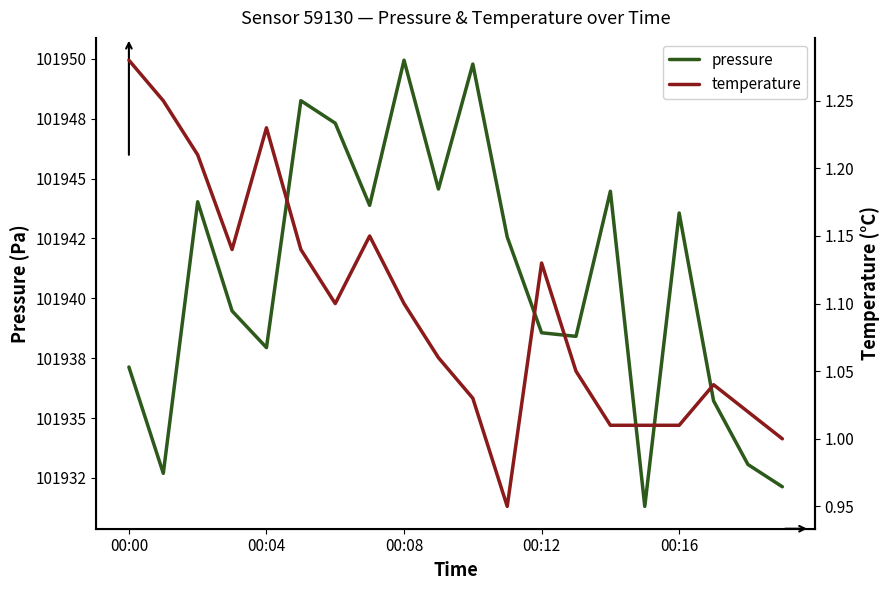

What is the difference between the highest and lowest values at 13?

101937.4